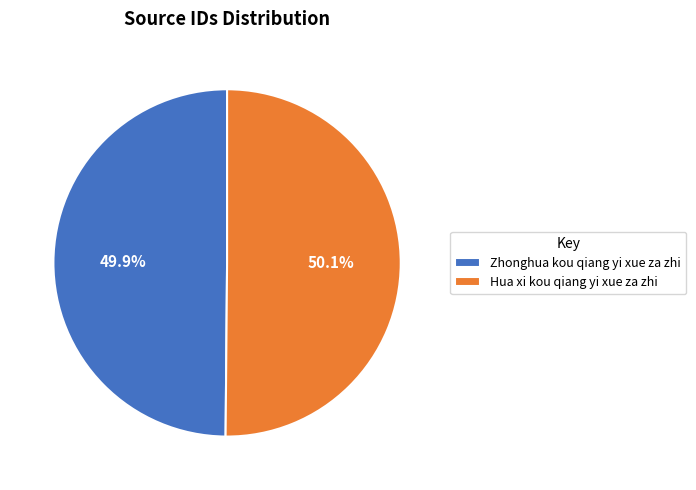

What percentage do Hua xi kou qiang yi xue za zhi and Zhonghua kou qiang yi xue za zhi together represent?

100.0%